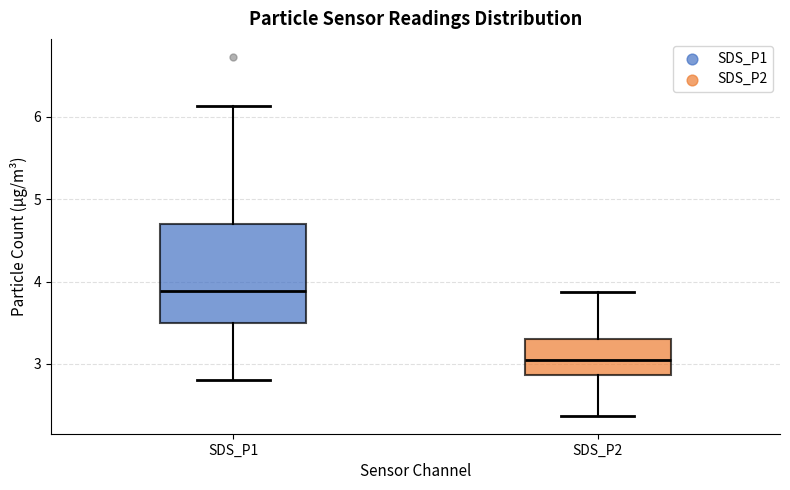

Which box has the highest median line?

SDS_P1